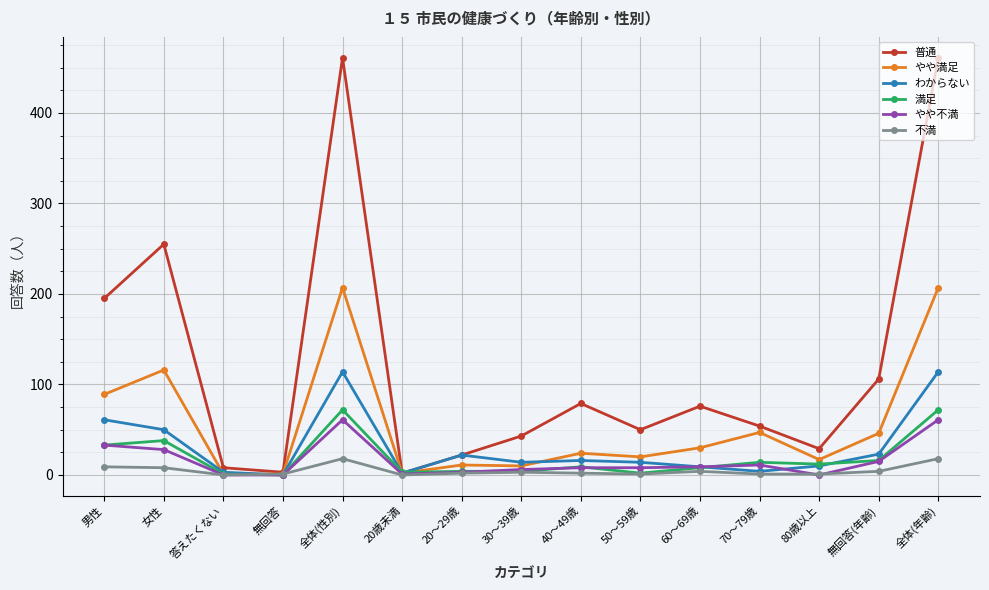

At which category does わからない reach its first local peak?

全体(性別)